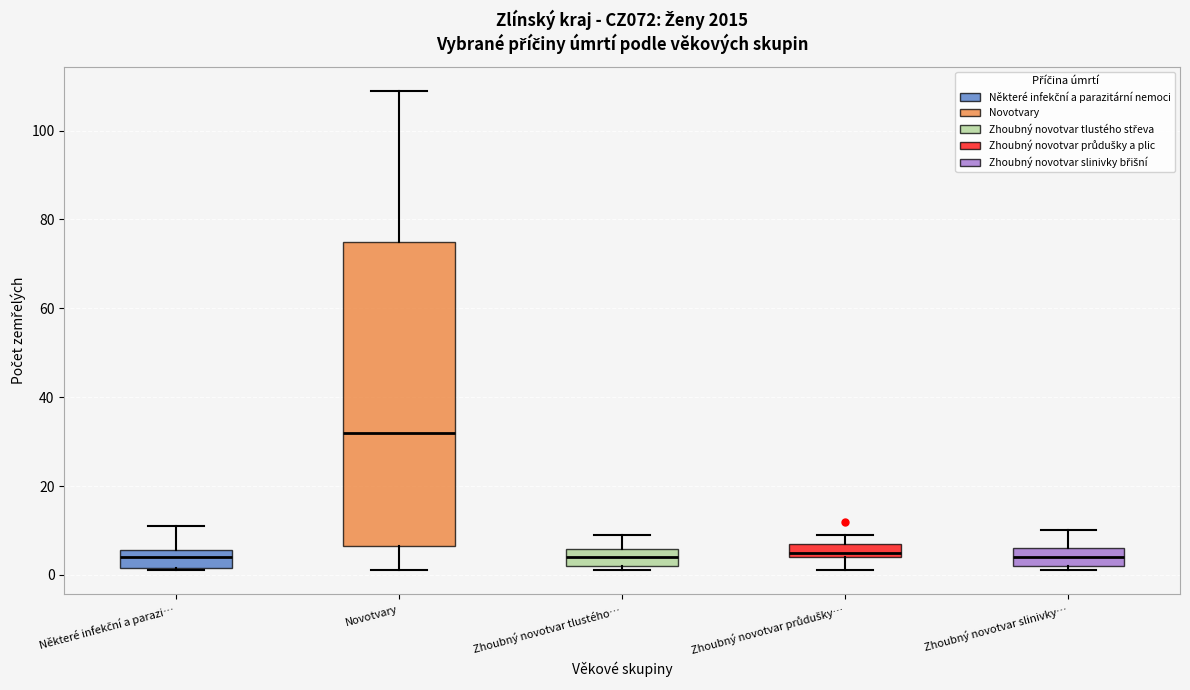

Comparing the boxes themselves (not the whiskers), which one is the tallest?

Novotvary